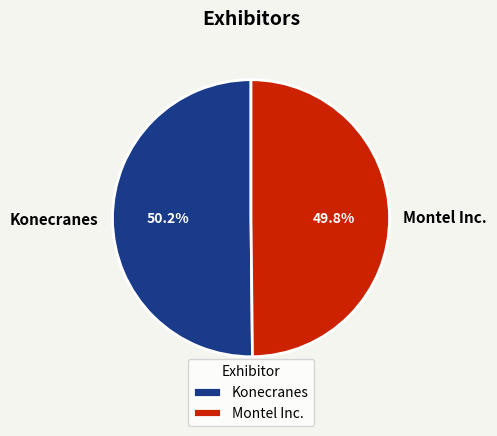

To the nearest percent, what portion does Konecranes represent?

50%